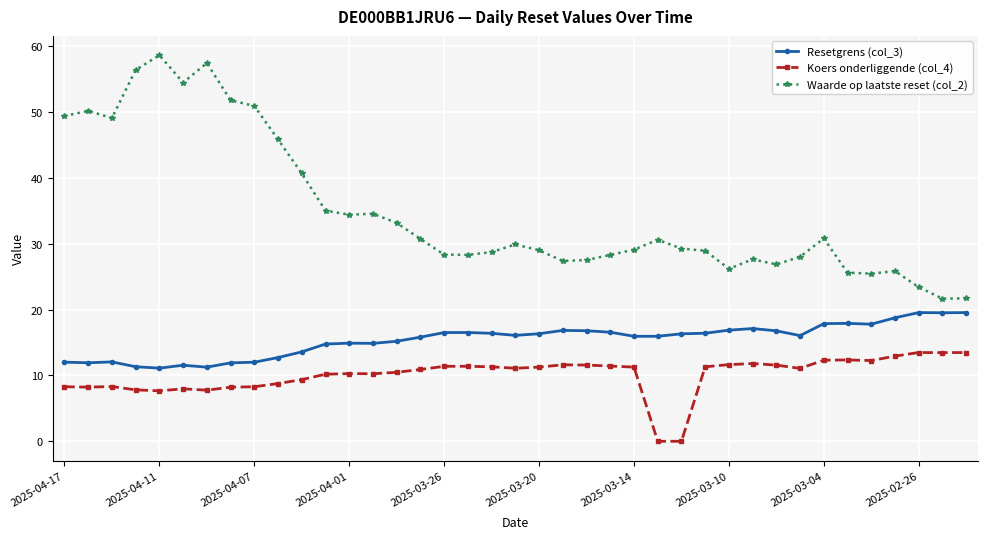

How many categories are shown in the chart?

39